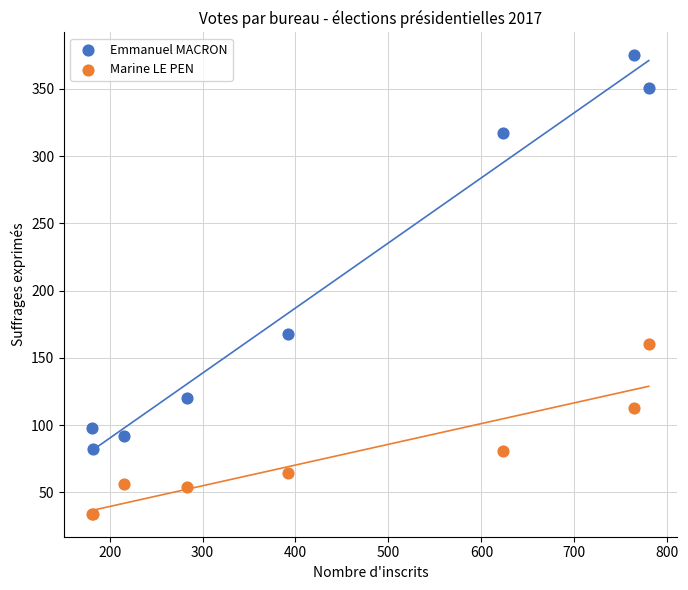

What are all the series names shown in the legend?

Emmanuel MACRON, Marine LE PEN